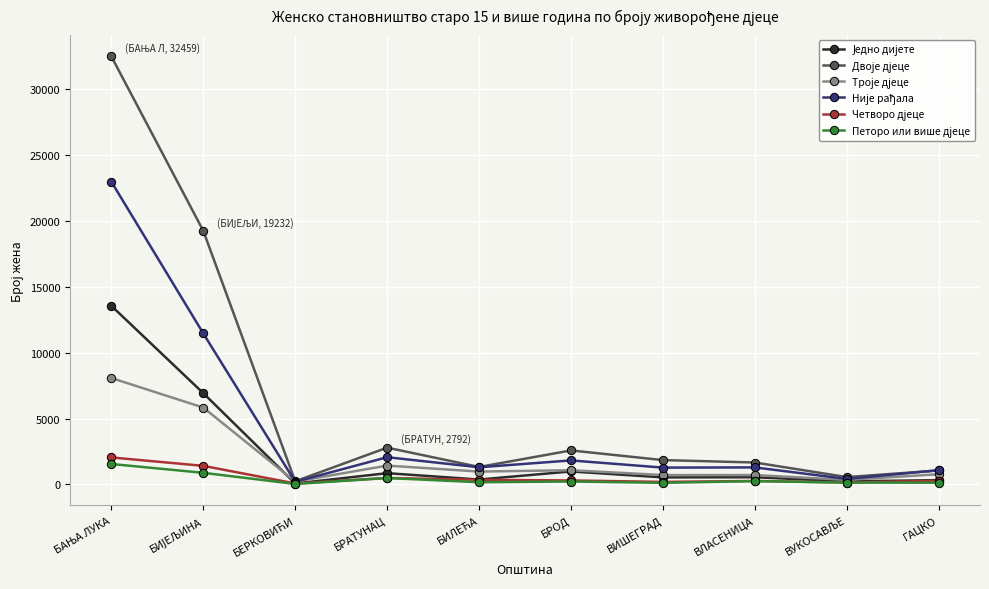

What is the maximum value shown in the chart?

32459